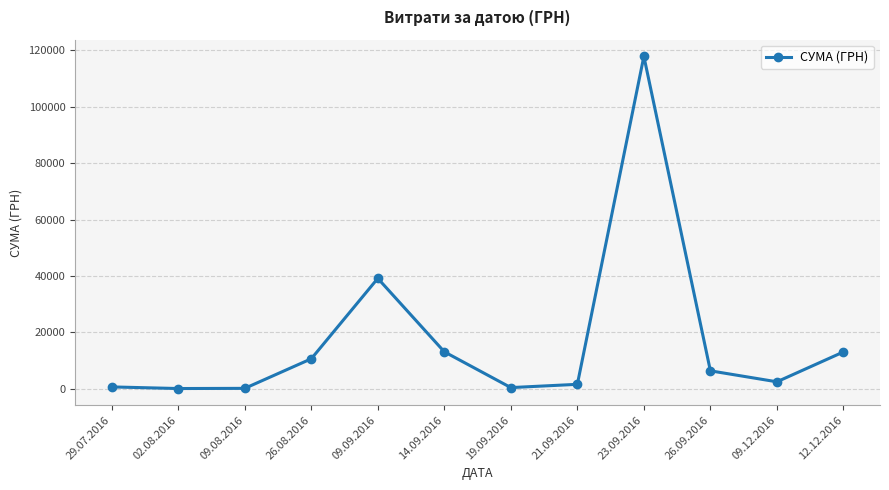

Is it true that the value at 12.12.2016 is 7118.8?

False